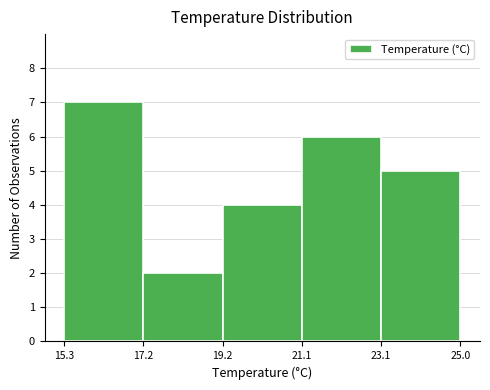

Reading left to right, list every bar in this chart as the range it spans on the x-axis followed by its height. The values are not printed on the chart, so give them approximately, as read against the axis.

15.3 to 17.2: 7
17.2 to 19.2: 2
19.2 to 21.1: 4
21.1 to 23.1: 6
23.1 to 25.0: 5